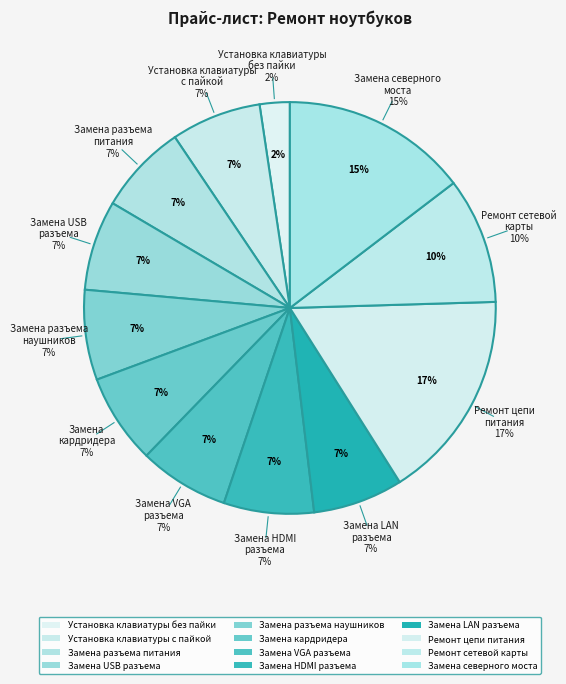

How many slices are in this pie chart?

12